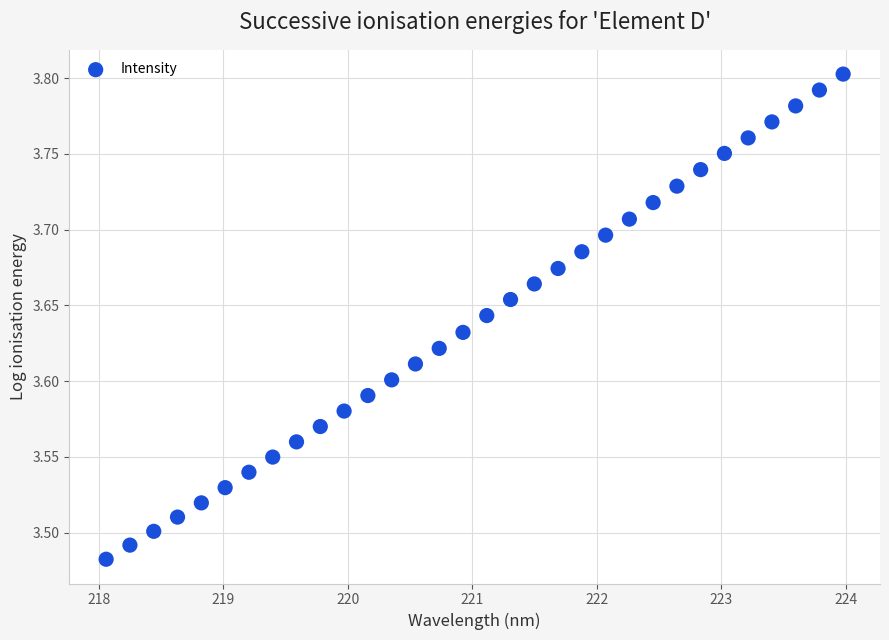

What is the range of Y values (max minus min)?

0.3